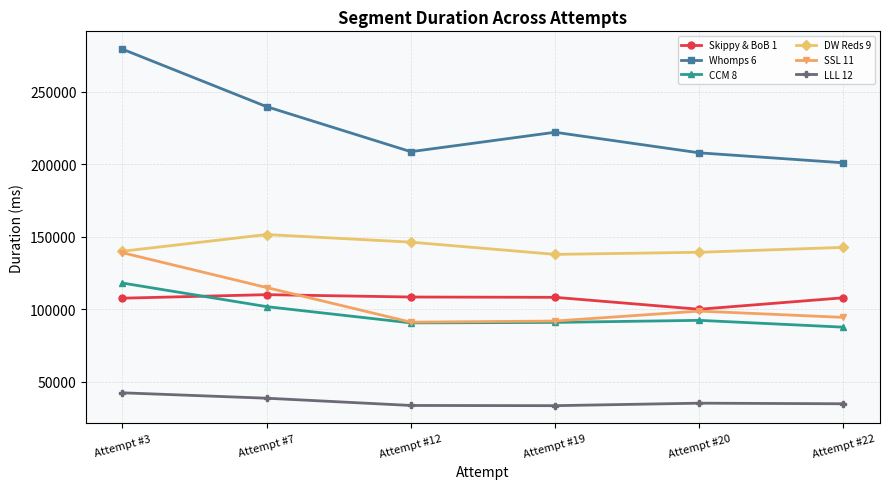

Is the value of Skippy & BoB 1 at Attempt #12 greater than the value of SSL 11 at Attempt #7?

No